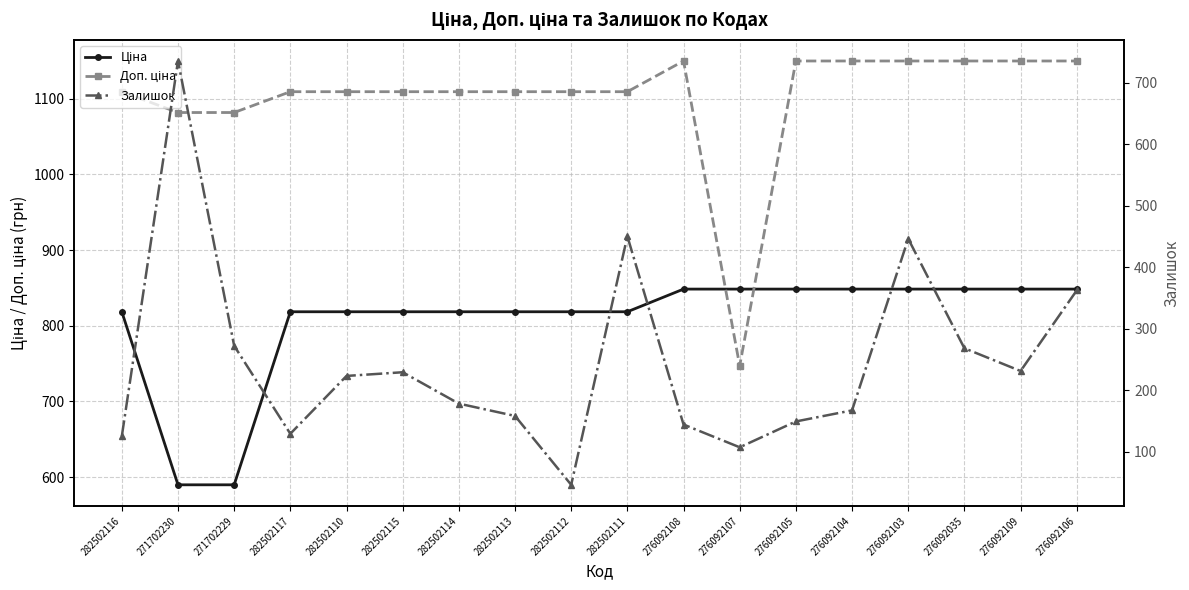

Reading left to right, what are all the values shown in this chart?

Ціна: 282502116=818.5	271702230=589.9	271702229=589.9	282502117=818.5	282502110=818.5	282502115=818.5	282502114=818.5	282502113=818.5	282502112=818.5	282502111=818.5	276092108=848.4	276092107=848.4	276092105=848.4	276092104=848.4	276092103=848.4	276092035=848.4	276092109=848.4	276092106=848.4
Доп. ціна: 282502116=1109.2	271702230=1081.7	271702229=1081.7	282502117=1109.2	282502110=1109.2	282502115=1109.2	282502114=1109.2	282502113=1109.2	282502112=1109.2	282502111=1109.2	276092108=1149.7	276092107=747.0	276092105=1149.7	276092104=1149.7	276092103=1149.7	276092035=1149.7	276092109=1149.7	276092106=1149.7
Залишок: 282502116=125.0	271702230=735.0	271702229=272.0	282502117=129.0	282502110=223.0	282502115=229.0	282502114=178.0	282502113=158.0	282502112=46.0	282502111=450.0	276092108=144.0	276092107=107.0	276092105=149.0	276092104=167.0	276092103=446.0	276092035=268.0	276092109=231.0	276092106=362.0